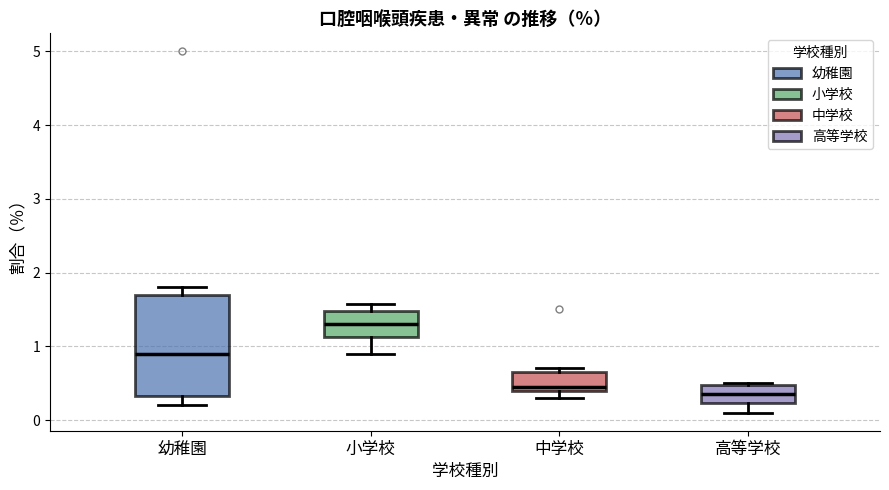

Which box's median line is the highest?

小学校